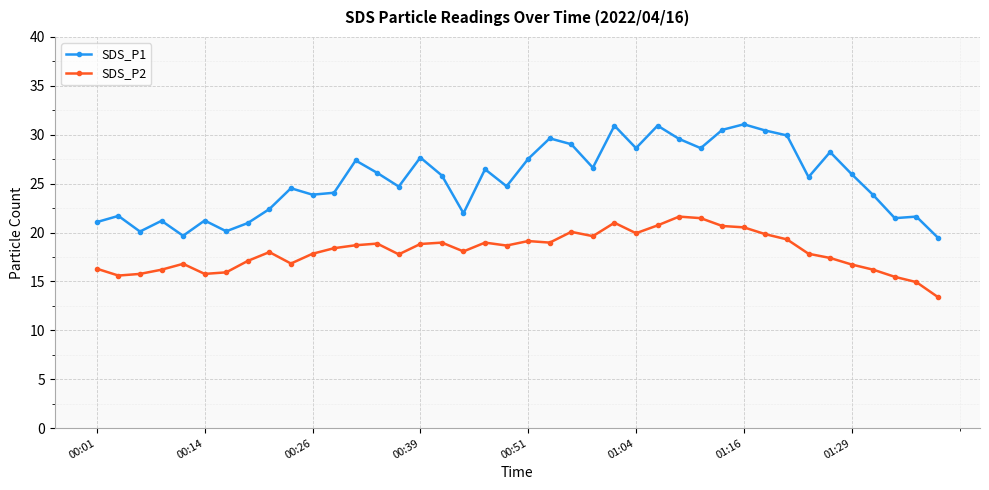

What is the lowest value of the SDS_P2 series?

13.4